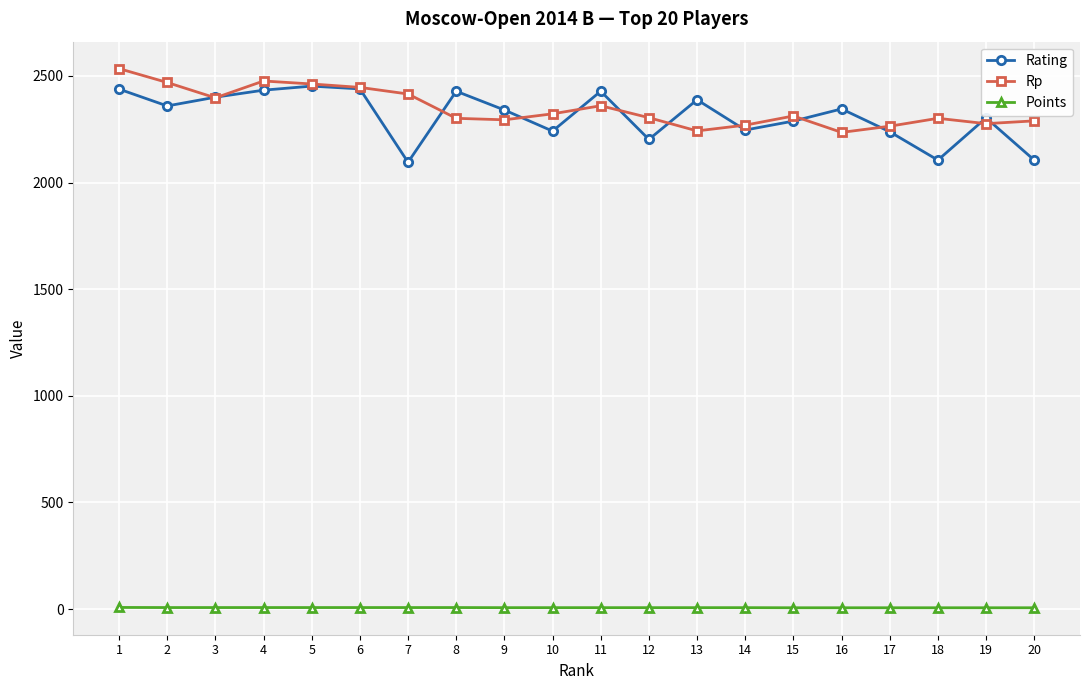

Between 2 and 20, which series saw the biggest shift?

Rating